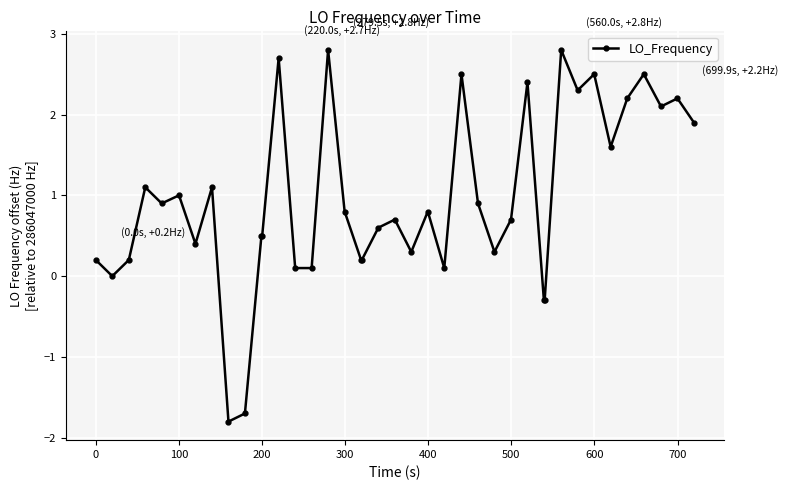

What is the smallest value displayed?

-1.8